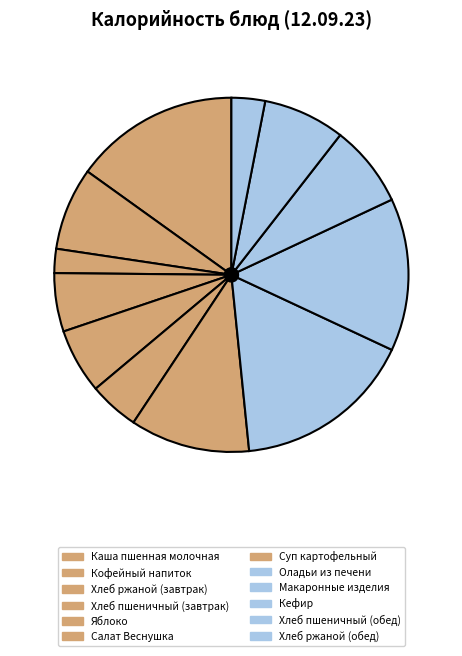

Which has a higher value, Каша пшенная молочная or Хлеб пшеничный (обед)?

Каша пшенная молочная